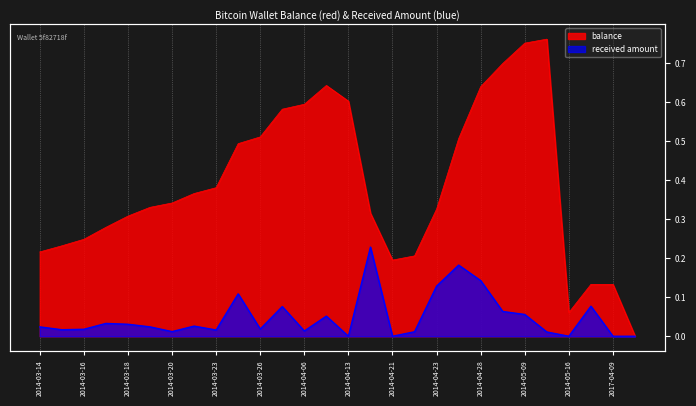

In received_amount, how many points are lower than both neighbors (excluding endpoints)?

8